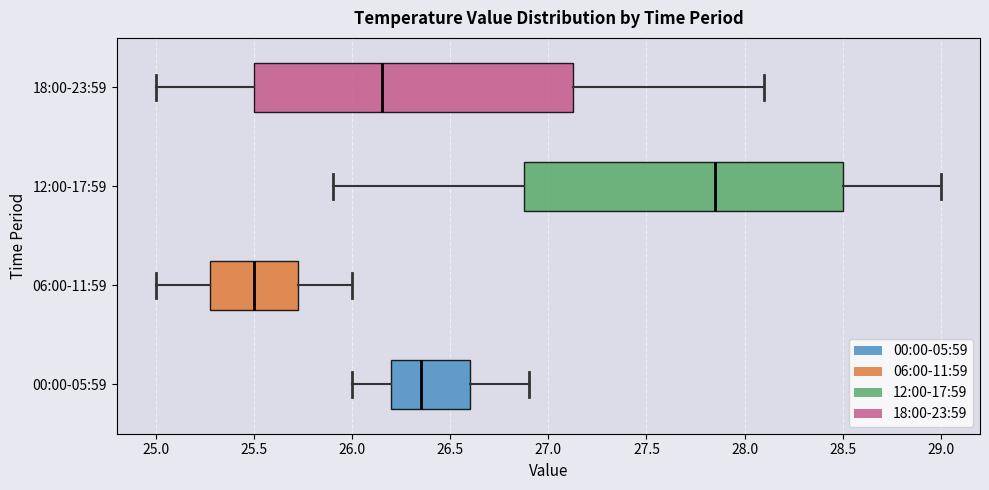

Reading bottom to top, transcribe this box plot: for each box, give where its median line is, the range the box spans, and where its two whiskers end, as read against the x-axis. The values are not printed on the chart, so give them approximately, as read against the axis.

00:00-05:59: median 26.35, box 26.20 to 26.60, whiskers 26.00 to 26.90
06:00-11:59: median 25.50, box 25.30 to 25.75, whiskers 25.00 to 26.00
12:00-17:59: median 27.85, box 26.90 to 28.50, whiskers 25.90 to 29.00
18:00-23:59: median 26.15, box 25.50 to 27.15, whiskers 25.00 to 28.10